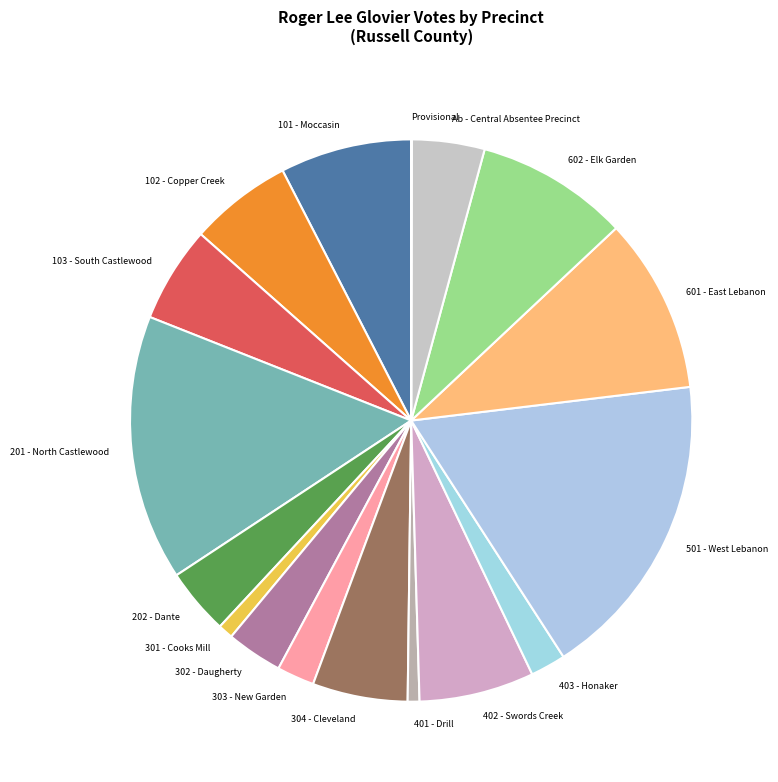

How many slices are in this pie chart?

17